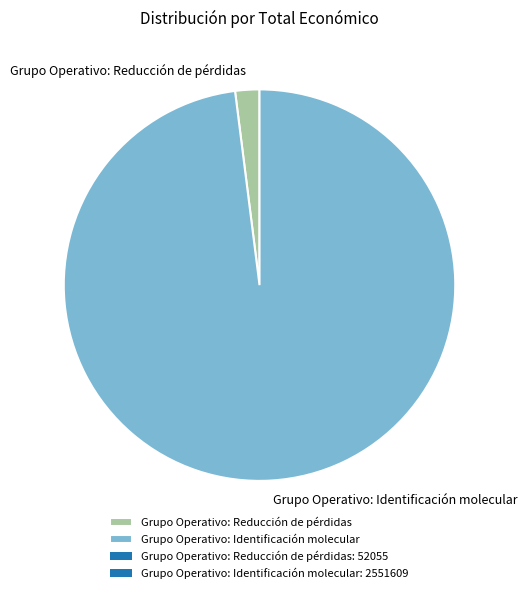

Is it true that Grupo Operativo: Identificación molecular is 98% of the pie?

True